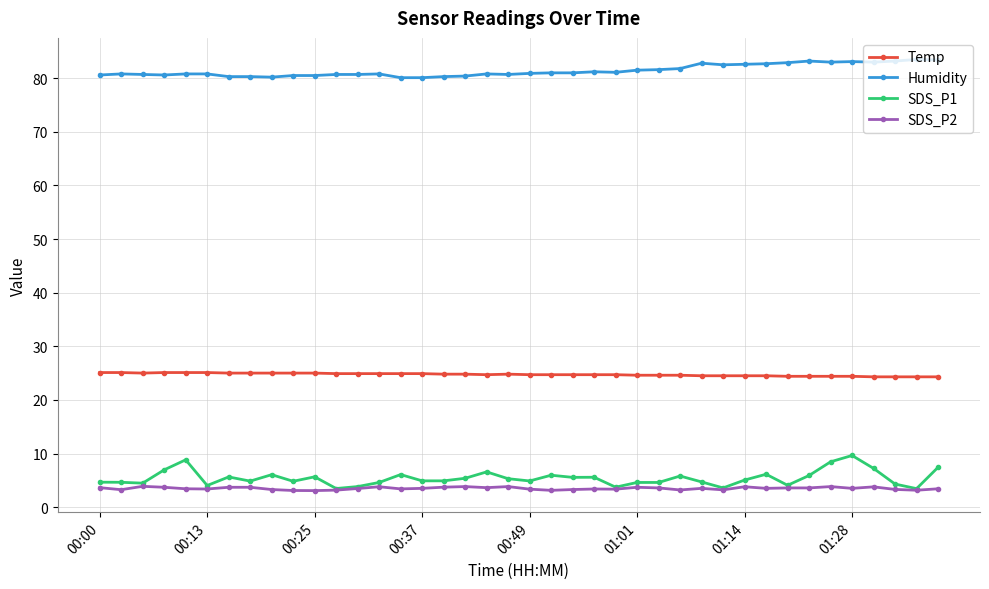

True or false: SDS_P1 and Temp intersect in this chart.

False